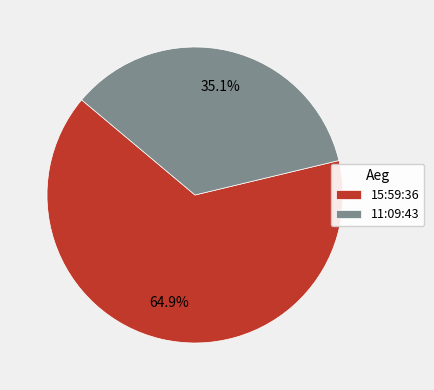

True or false: 15:59:36 accounts for 75% of the total.

False